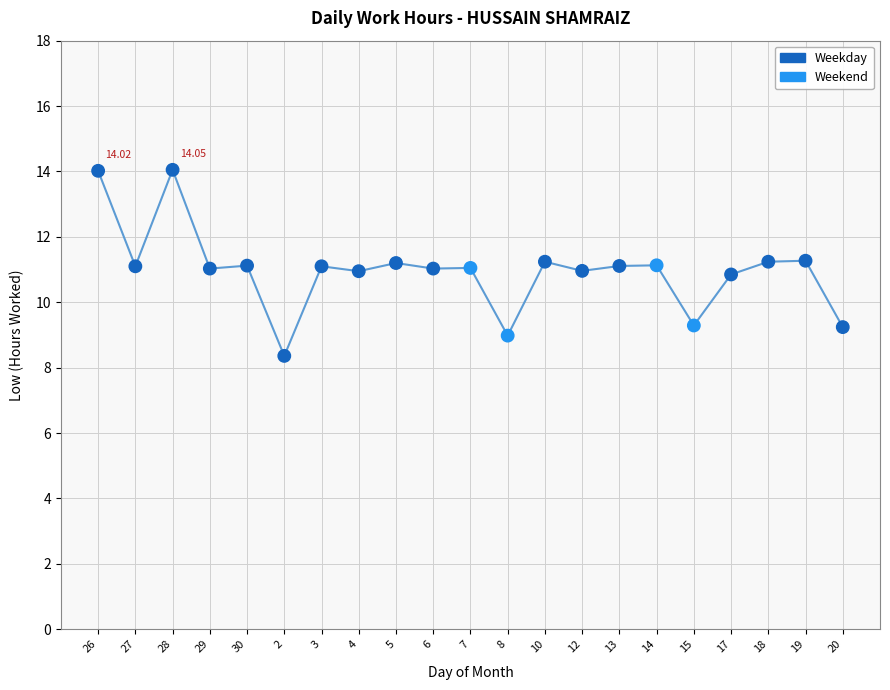

What is the range of Y values (max minus min)?

5.7